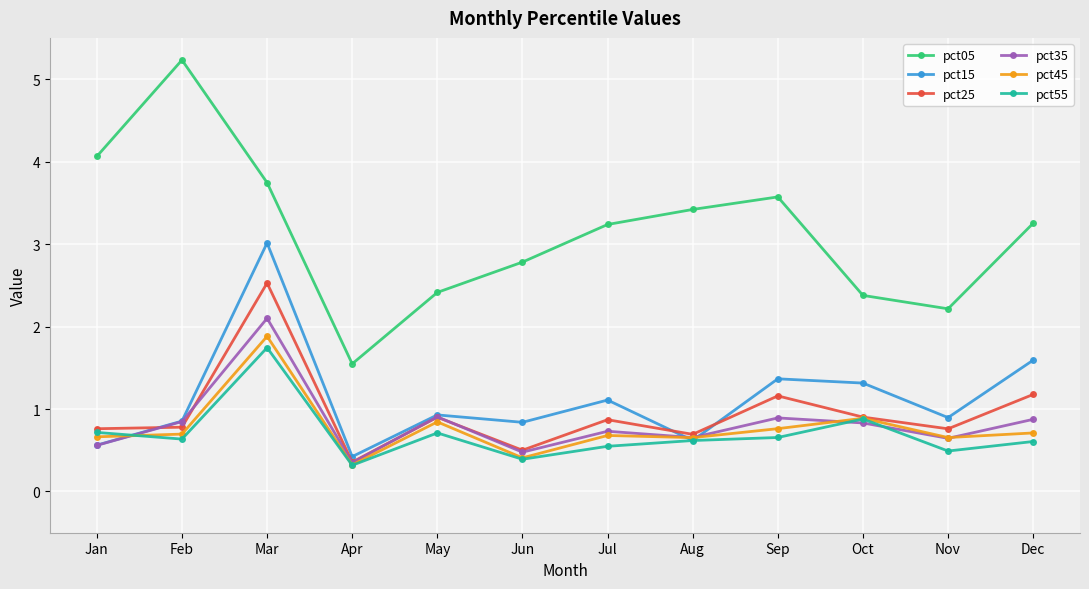

What is the sum of all pct45 values?

9.2